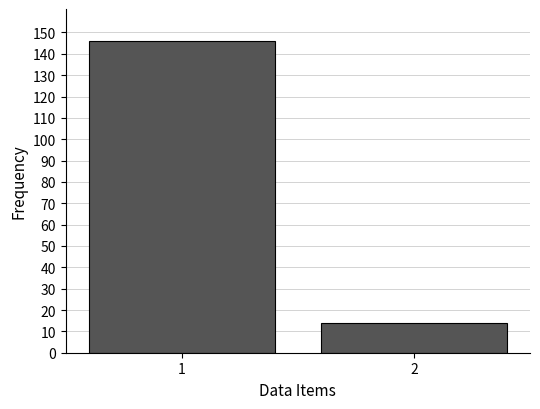

Reading left to right, what are all the values shown in this chart?

1=146	2=14